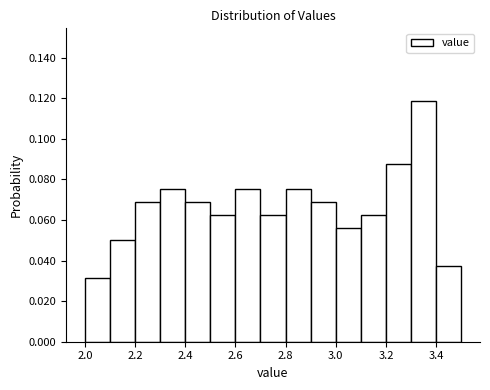

Reading left to right, list every bar in this chart as the range it spans on the x-axis followed by its height. The values are not printed on the chart, so give them approximately, as read against the axis.

2.0 to 2.1: 0.032
2.1 to 2.2: 0.050
2.2 to 2.3: 0.068
2.3 to 2.4: 0.076
2.4 to 2.5: 0.068
2.5 to 2.6: 0.062
2.6 to 2.7: 0.076
2.7 to 2.8: 0.062
2.8 to 2.9: 0.076
2.9 to 3.0: 0.068
3.0 to 3.1: 0.056
3.1 to 3.2: 0.062
3.2 to 3.3: 0.088
3.3 to 3.4: 0.118
3.4 to 3.5: 0.038